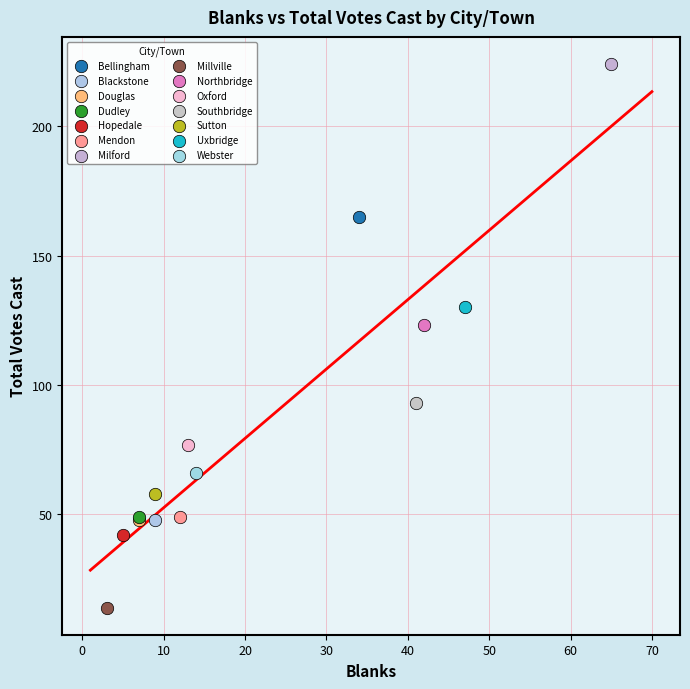

What are all the series names shown in the legend?

Bellingham, Blackstone, Douglas, Dudley, Hopedale, Mendon, Milford, Millville, Northbridge, Oxford, Southbridge, Sutton, Uxbridge, Webster